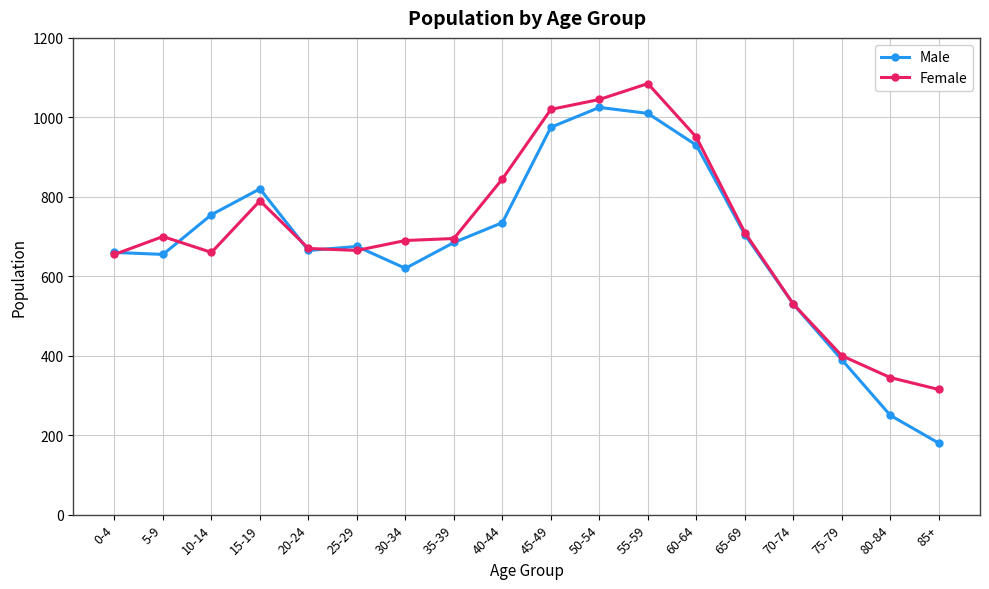

Reading left to right, transcribe all the data shown in this chart.

Male: 0-4=660	5-9=655	10-14=755	15-19=820	20-24=665	25-29=675	30-34=620	35-39=685	40-44=735	45-49=975	50-54=1025	55-59=1010	60-64=930	65-69=705	70-74=530	75-79=390	80-84=250	85+=180
Female: 0-4=655	5-9=700	10-14=660	15-19=790	20-24=670	25-29=665	30-34=690	35-39=695	40-44=845	45-49=1020	50-54=1045	55-59=1085	60-64=950	65-69=710	70-74=530	75-79=400	80-84=345	85+=315